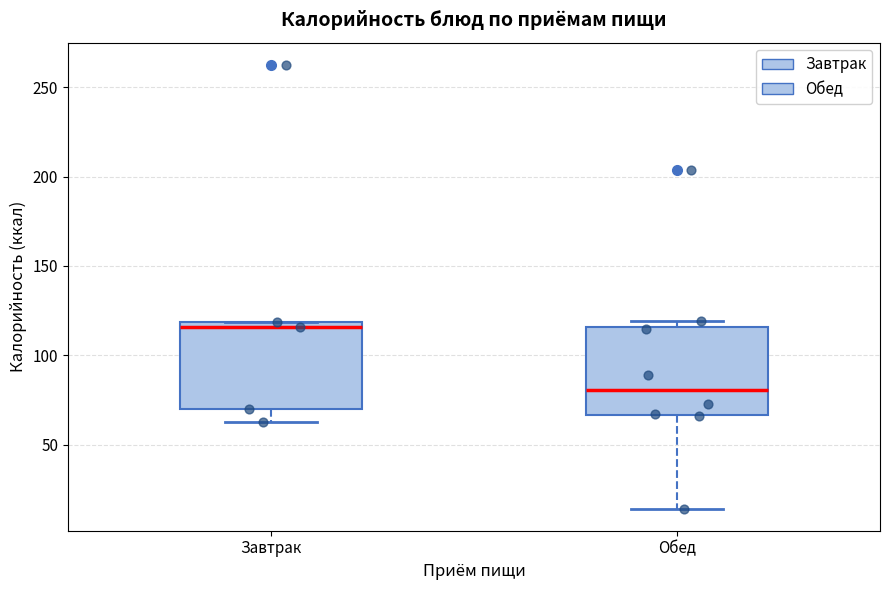

Reading left to right, transcribe this box plot: for each box, give where its median line is, the range the box spans, and where its two whiskers end, as read against the y-axis. The values are not printed on the chart, so give them approximately, as read against the axis.

Завтрак: median 115, box 70 to 120, whiskers 60 to 120
Обед: median 80, box 65 to 115, whiskers 15 to 120